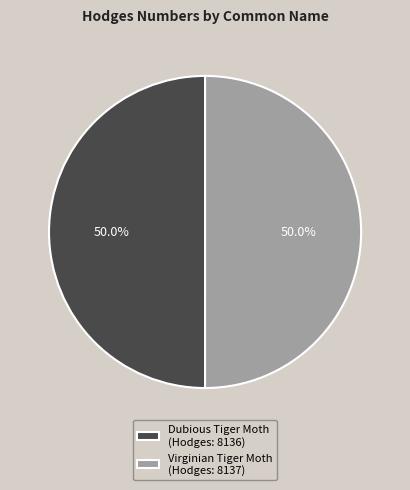

Do Virginian Tiger Moth (Hodges: 8137) and Dubious Tiger Moth (Hodges: 8136) together represent more than half of the pie?

Yes